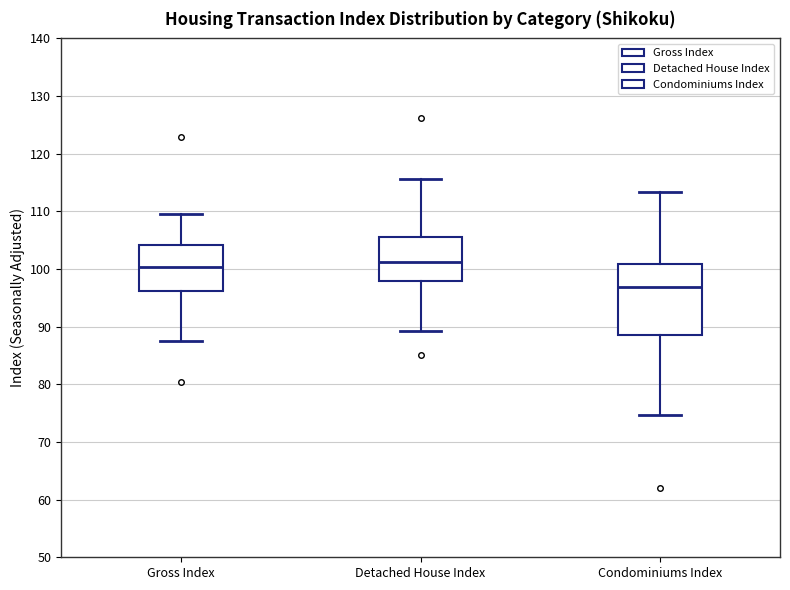

Where does the median line of the box for Detached House Index sit on the y-axis? The values are not printed on the chart, so give them approximately, as read against the axis.

101